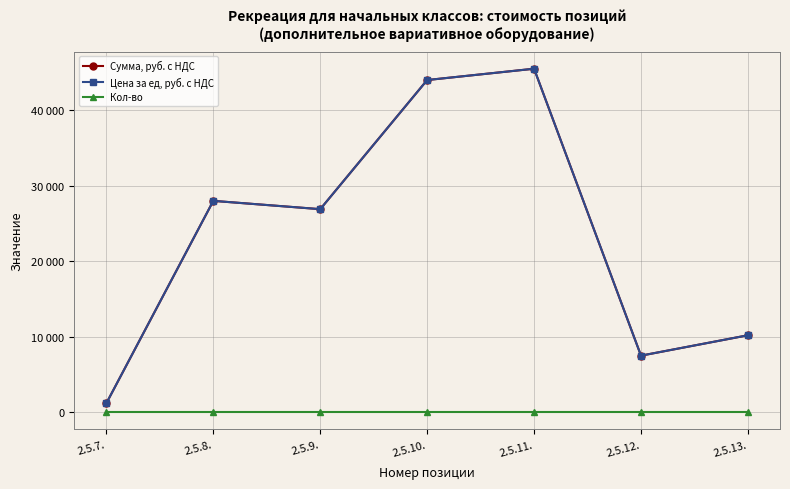

Reading left to right, list all the values displayed in this chart.

Сумма, руб. с НДС: 2.5.7.=1200	2.5.8.=28000	2.5.9.=26900	2.5.10.=44000	2.5.11.=45500	2.5.12.=7500	2.5.13.=10200
Цена за ед, руб. с НДС: 2.5.7.=1200	2.5.8.=28000	2.5.9.=26900	2.5.10.=44000	2.5.11.=45500	2.5.12.=7500	2.5.13.=10200
Кол-во: 2.5.7.=1	2.5.8.=1	2.5.9.=1	2.5.10.=1	2.5.11.=1	2.5.12.=1	2.5.13.=1